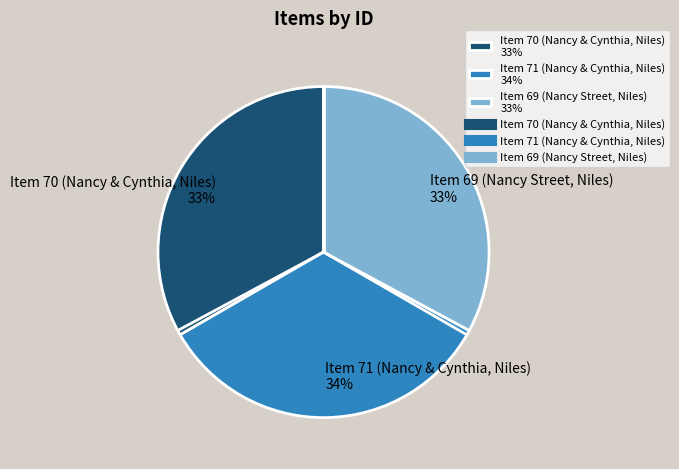

True or false: Item 71 (Nancy & Cynthia, Niles) accounts for 34% of the total.

True